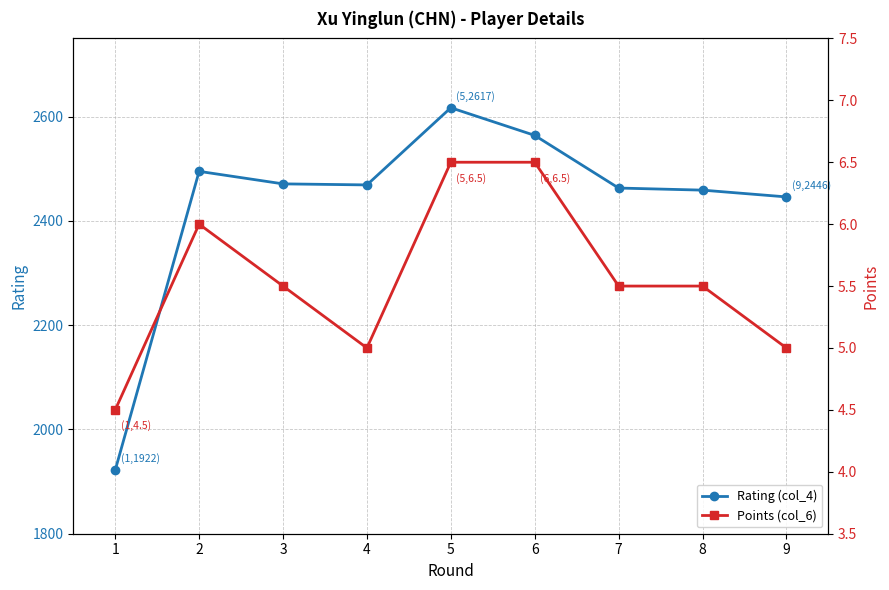

Which category has the highest value across all series?

5